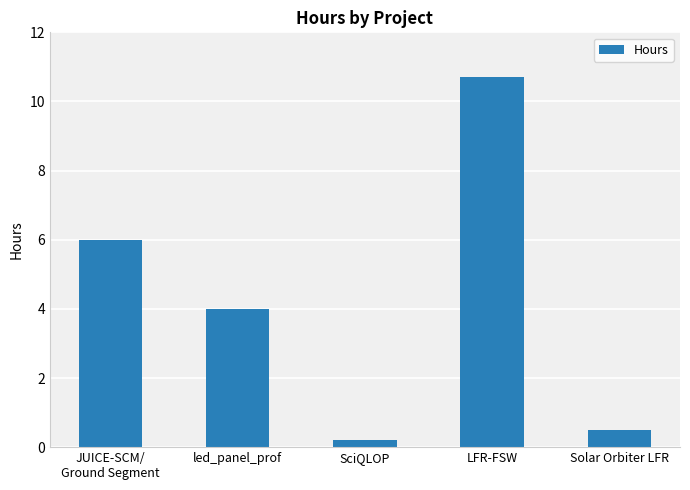

What is the label of the 1st bar from the right?

Solar Orbiter LFR